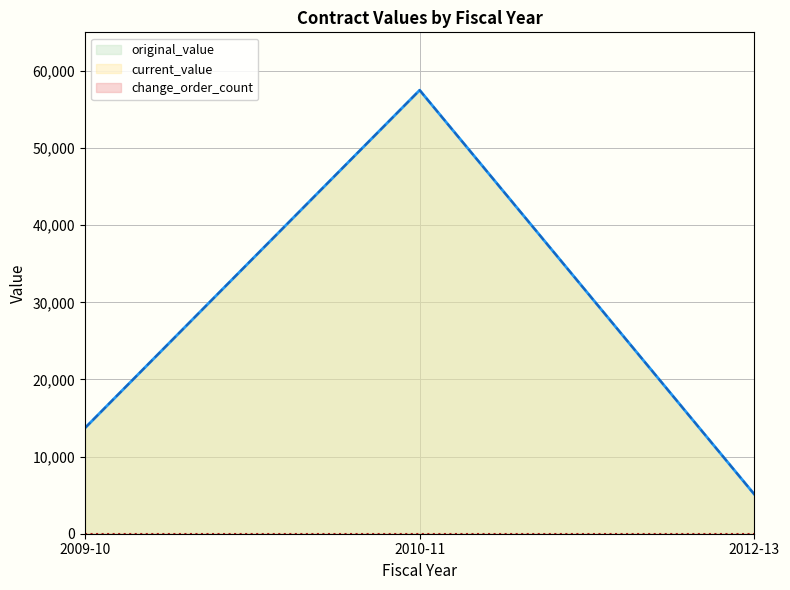

What is the total value across all series at 2012-13?

10180